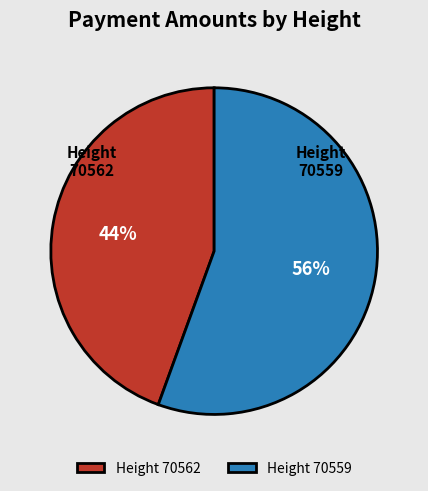

Combined, do Height 70559 and Height 70562 account for over 50%?

Yes